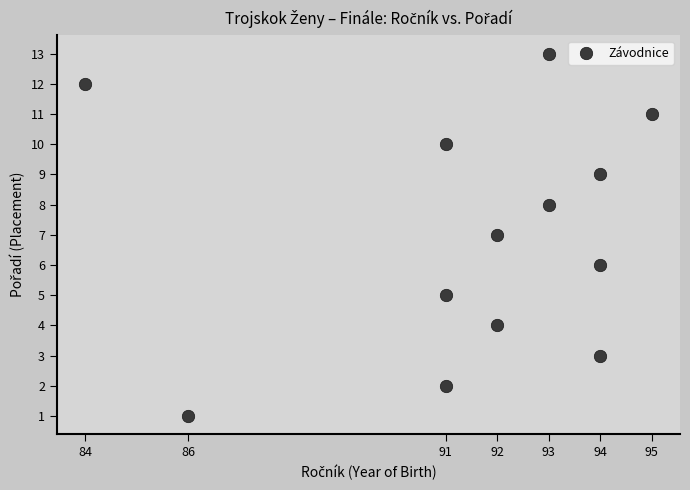

What is the range of Y values (max minus min)?

12